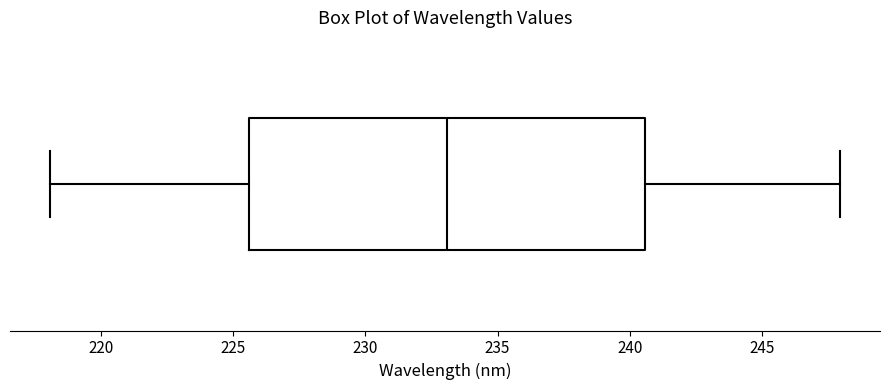

Read this box plot against the x-axis: the position of the median line, the range covered by the box, and the ends of both whiskers. The values are not printed on the chart, so give them approximately, as read against the axis.

median 233.0, box 225.5 to 240.5, whiskers 218.0 to 248.0